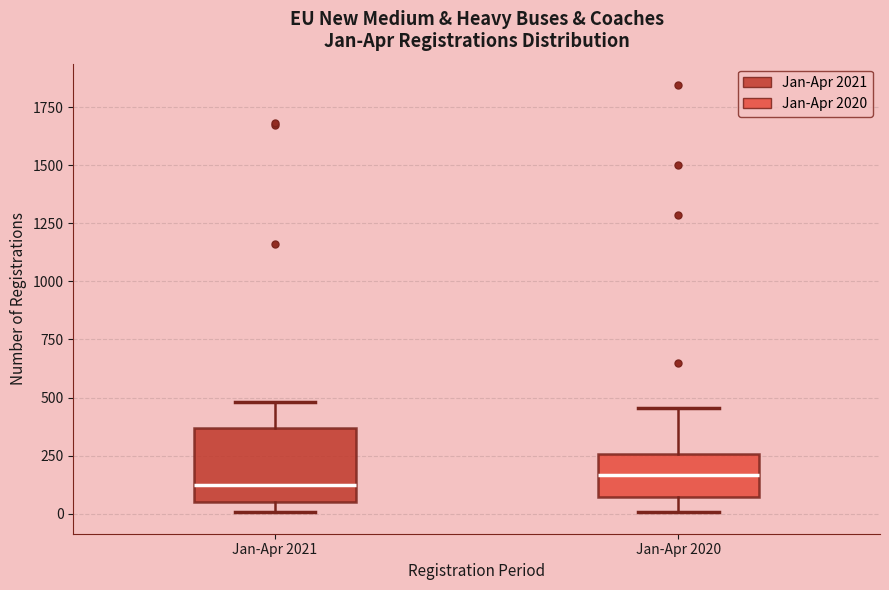

Where is the lower edge of the box for Jan-Apr 2021 on the y-axis? The values are not printed on the chart, so give them approximately, as read against the axis.

50